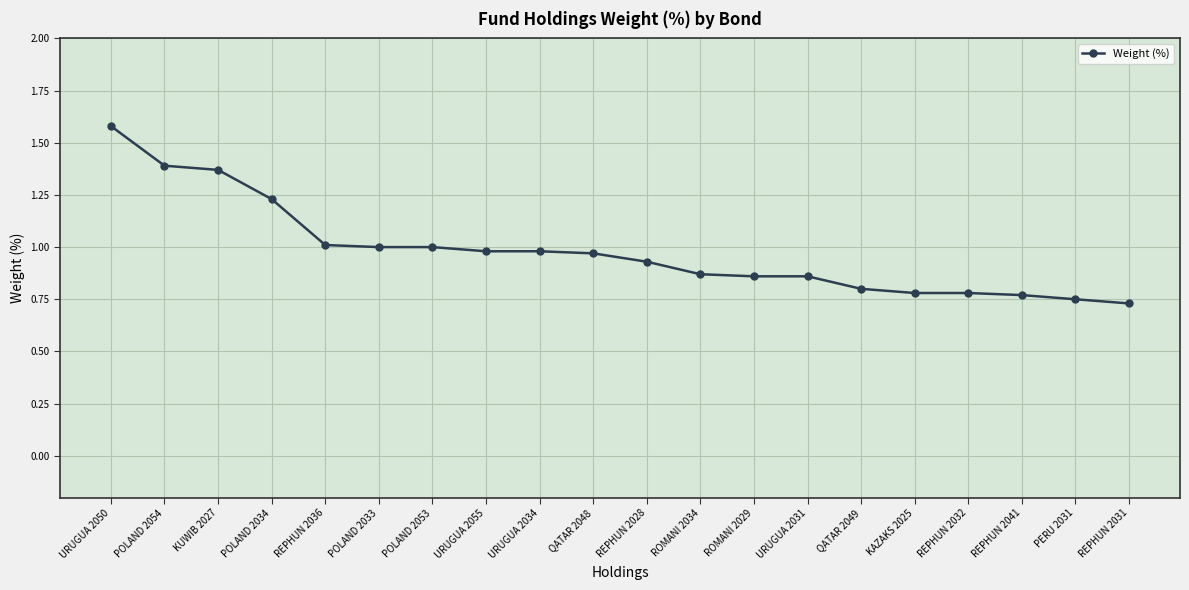

What position from the left is PERU 2031?

19